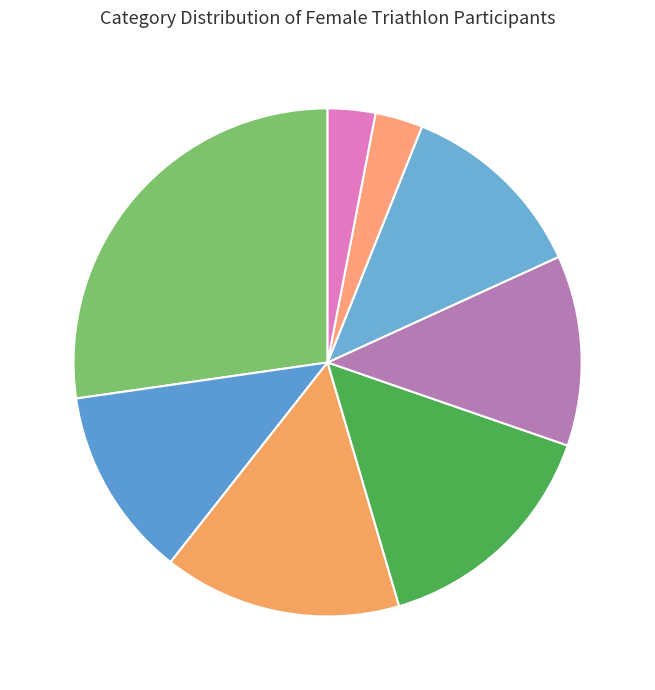

The S1 slice represents 15% of the pie. True or false?

True